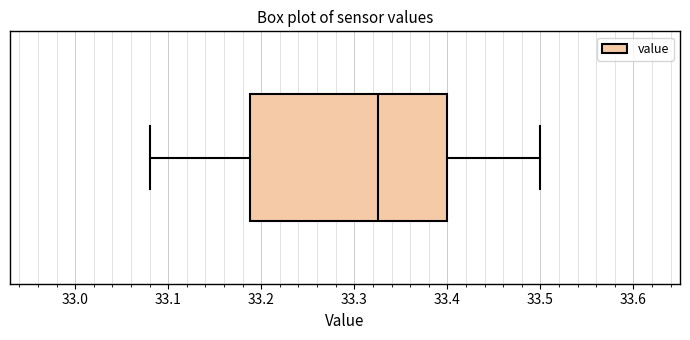

Where does the left whisker of the box end on the x-axis? The values are not printed on the chart, so give them approximately, as read against the axis.

33.08